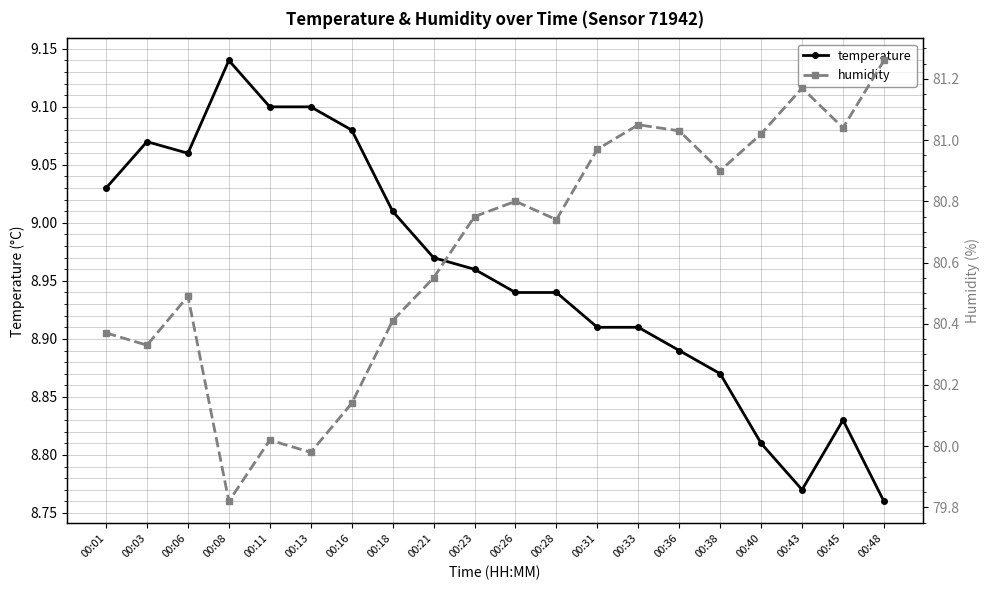

What is the lowest value of the temperature series?

8.8